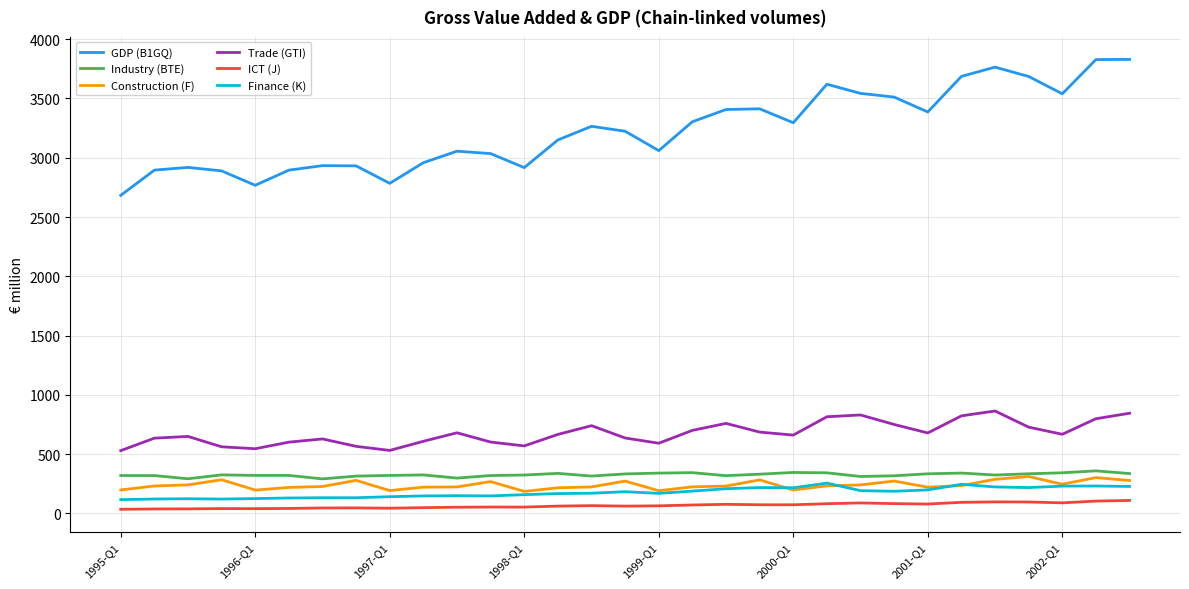

Which series has the largest total across all categories?

GDP (B1GQ)